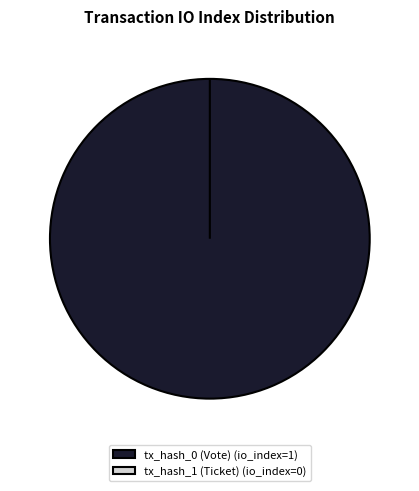

Count the number of slices in the pie.

2